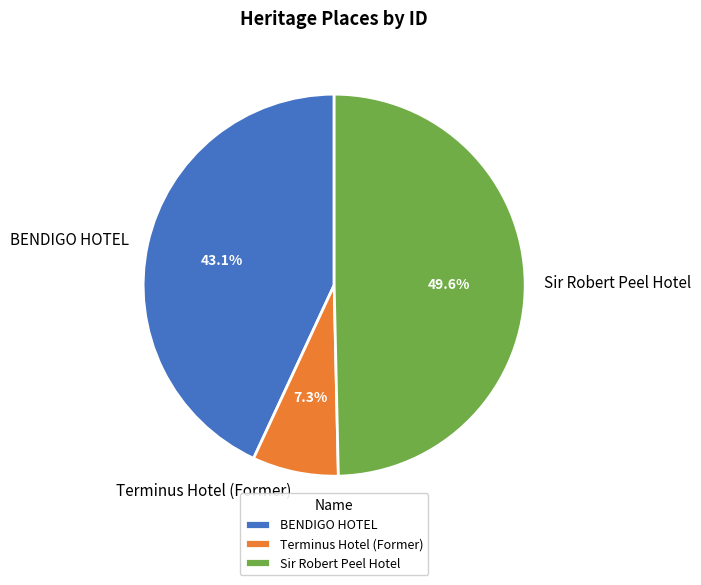

To the nearest percent, what portion does Terminus Hotel (Former) represent?

7%